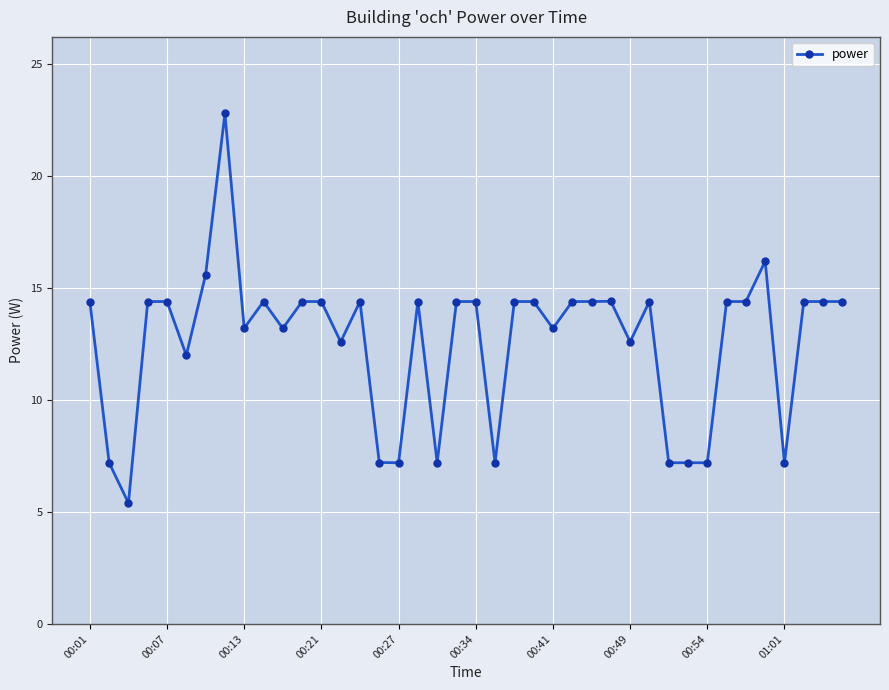

What is the difference between the maximum and minimum values?

17.4